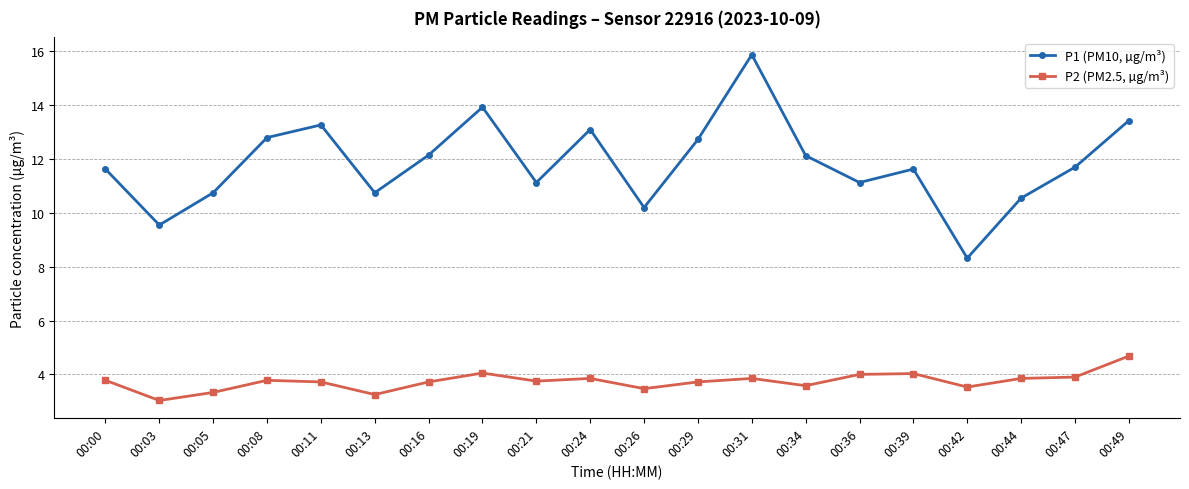

What is the value of the P1 (PM10, µg/m³) point at the 16th from the left?

11.6